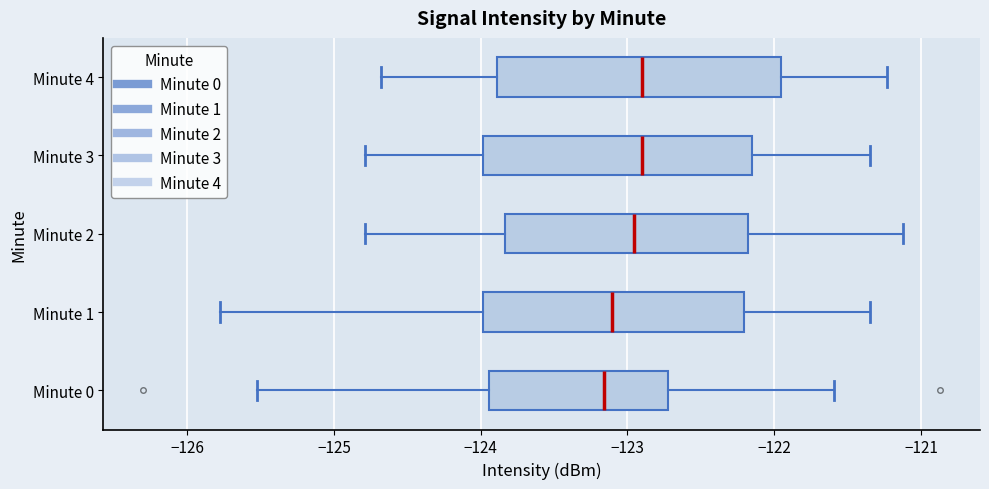

Where does the left whisker of the box for Minute 2 end on the x-axis? The values are not printed on the chart, so give them approximately, as read against the axis.

-124.8